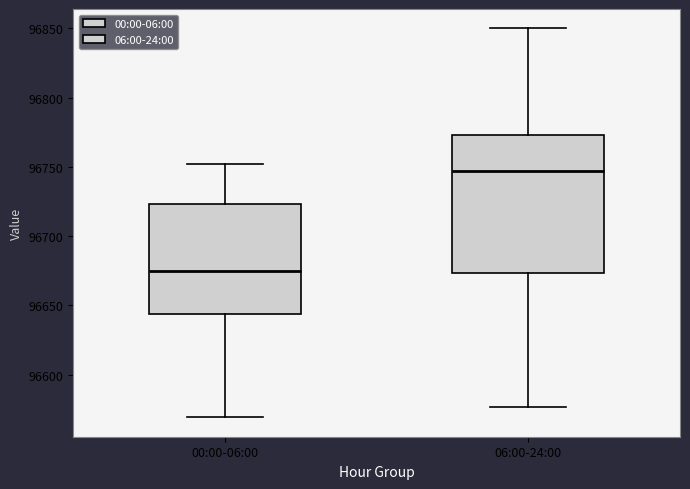

Reading left to right, read every box against the y-axis: the position of its median line, the range the box covers, and the ends of its whiskers. The values are not printed on the chart, so give them approximately, as read against the axis.

00:00-06:00: median 96675, box 96645 to 96725, whiskers 96570 to 96750
06:00-24:00: median 96745, box 96675 to 96775, whiskers 96575 to 96850